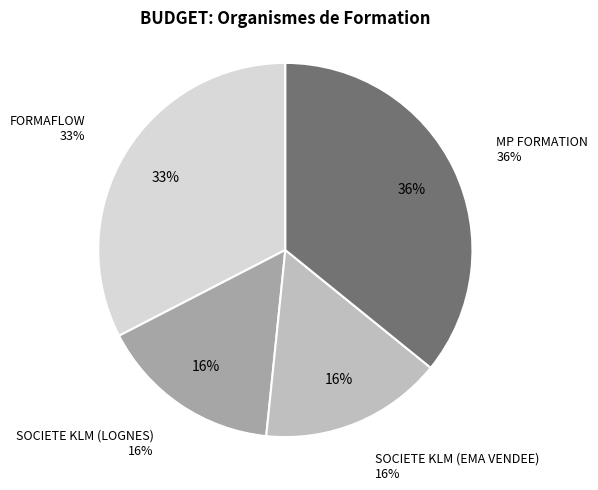

Is MP FORMATION the majority of the pie?

No